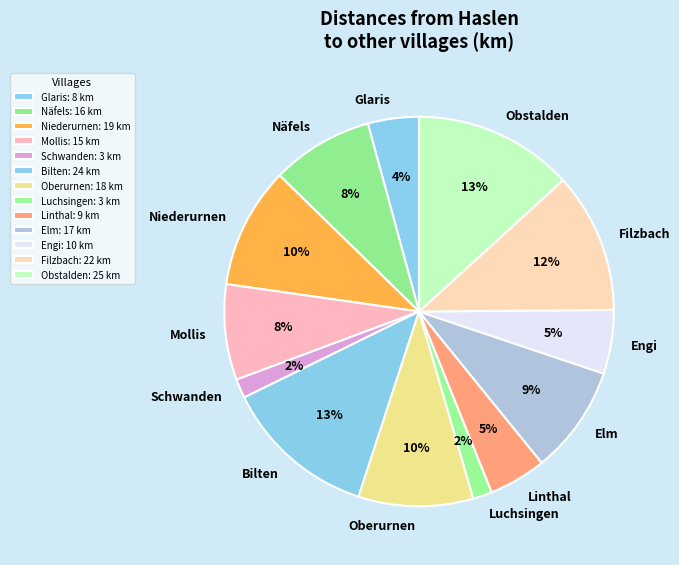

Does Näfels represent more than half of the total?

No